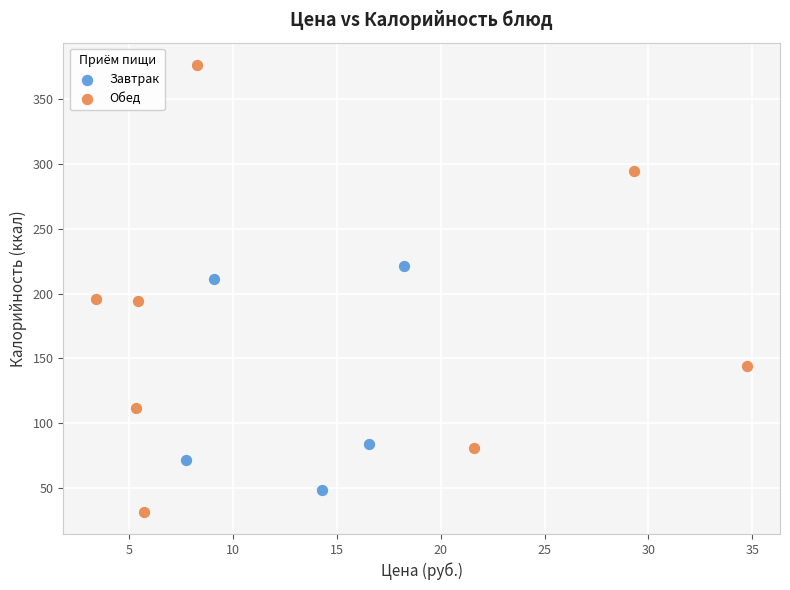

Which series reaches the maximum Y coordinate?

Обед